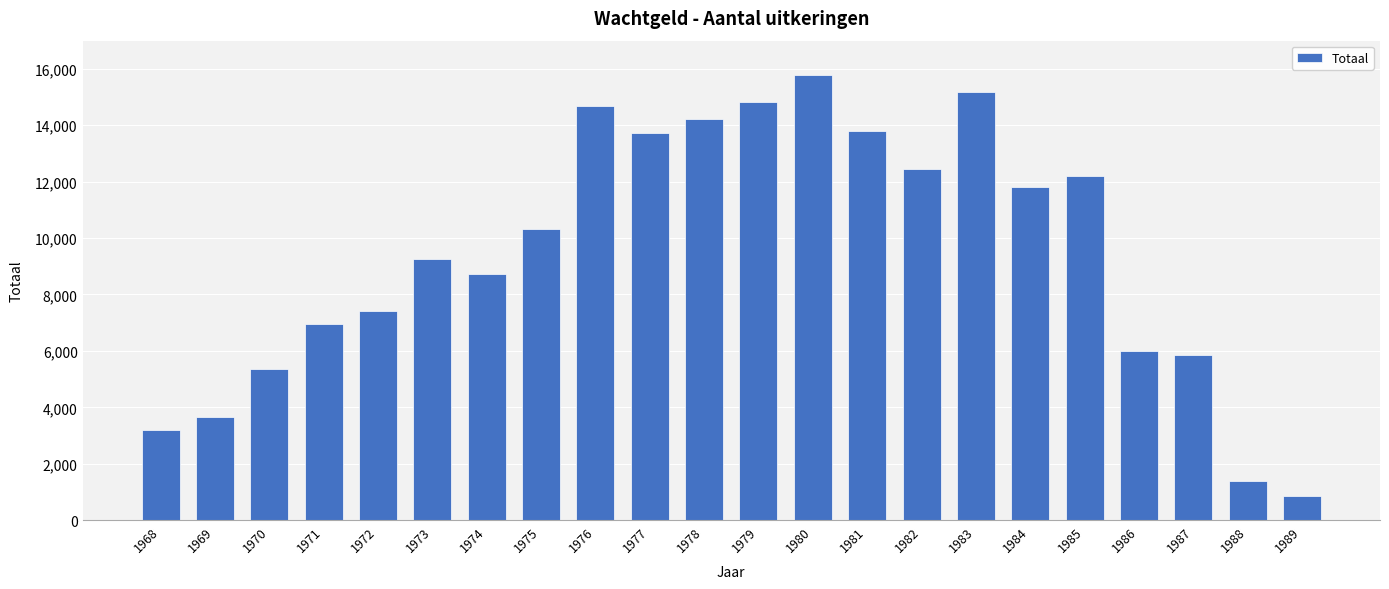

What is the maximum value shown in the chart?

15768